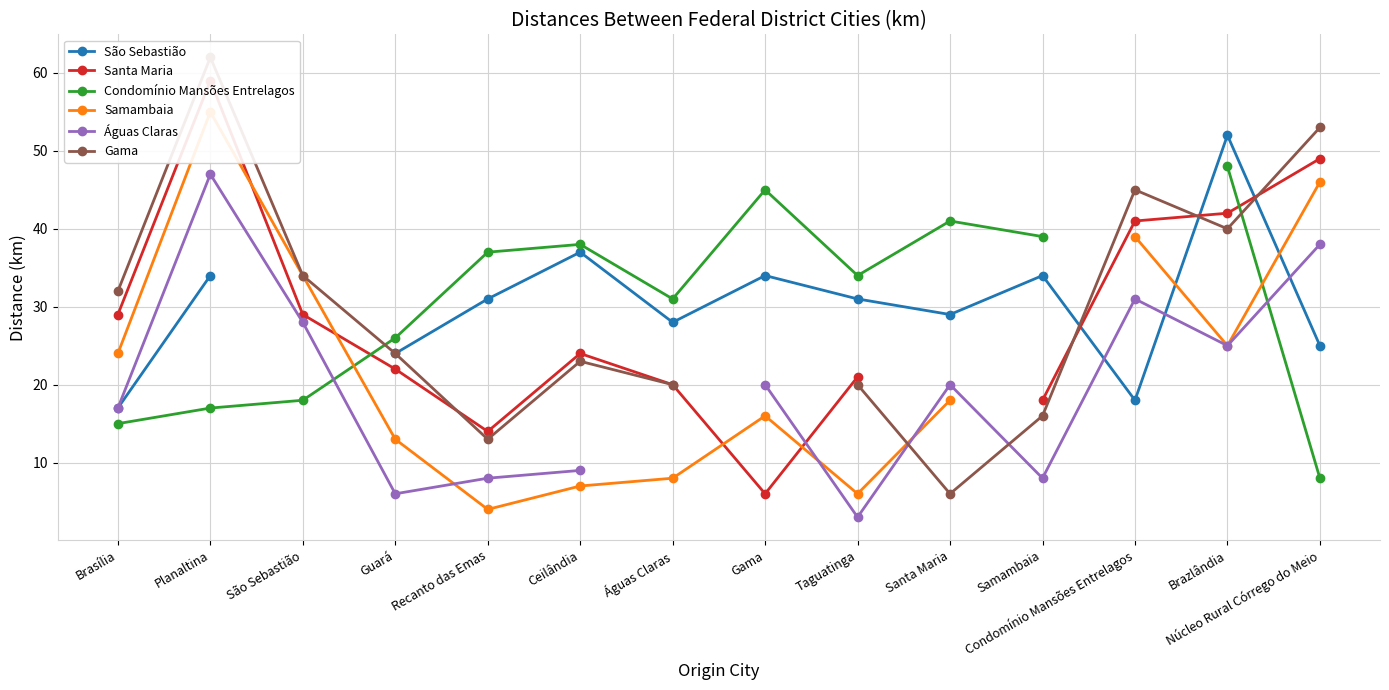

What is the label of the 1st point from the left?

Brasília